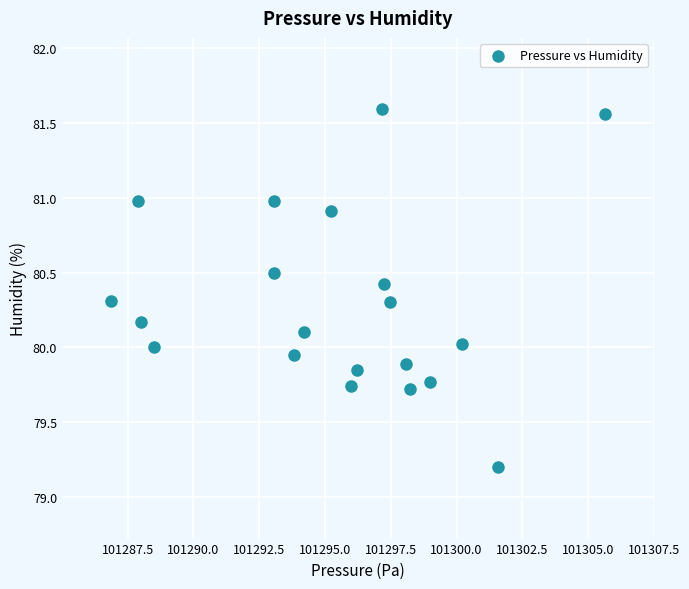

What is the range of Y values (max minus min)?

2.4